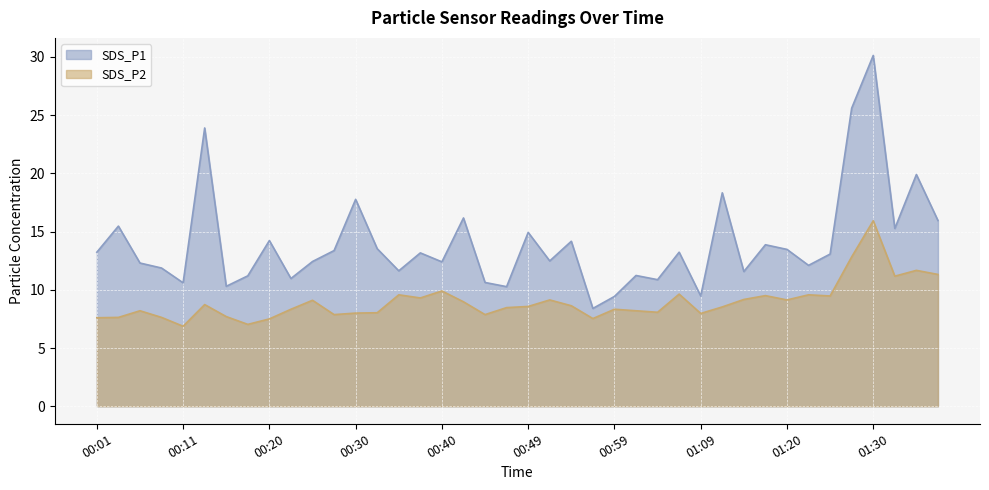

Which category has the highest value across all series?

01:30